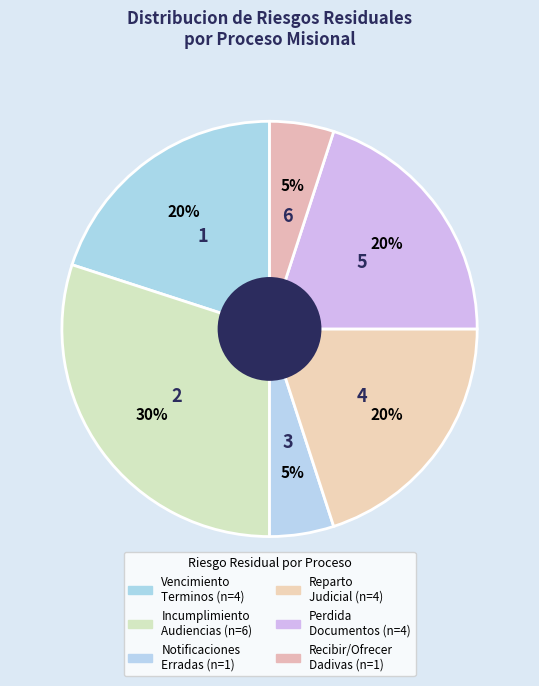

How many slices are in this pie chart?

6